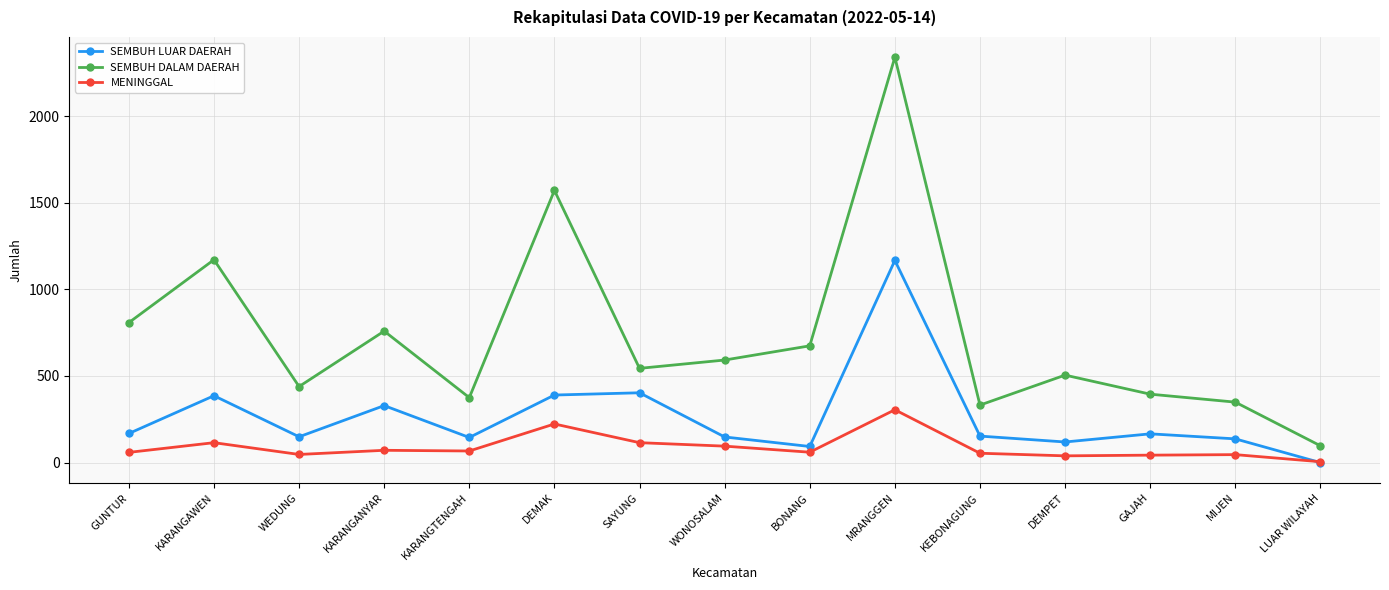

What is the spread (max minus min) of values at DEMAK?

1348